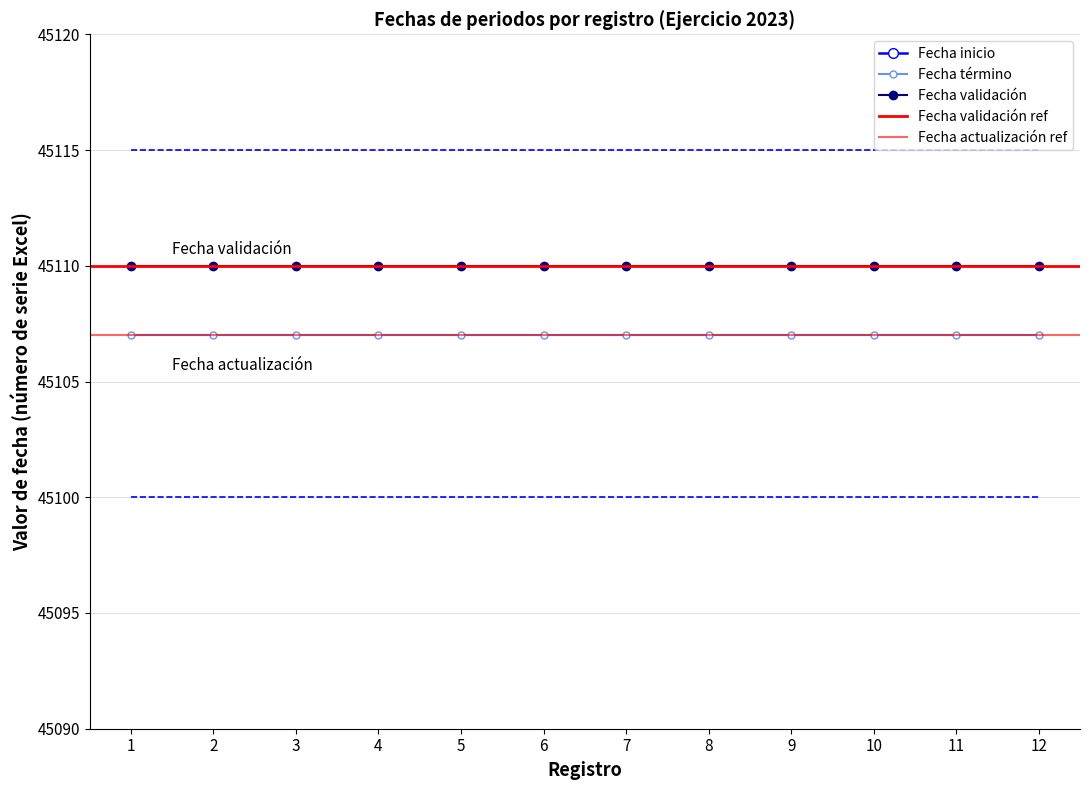

Between 1 and 2, which series saw the biggest shift?

Fecha inicio